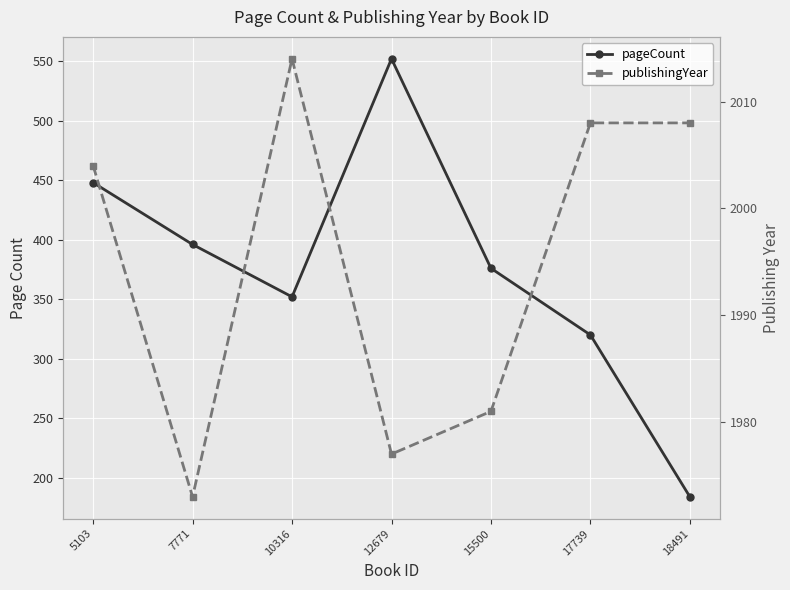

Is this an area chart (filled region under the line)?

No